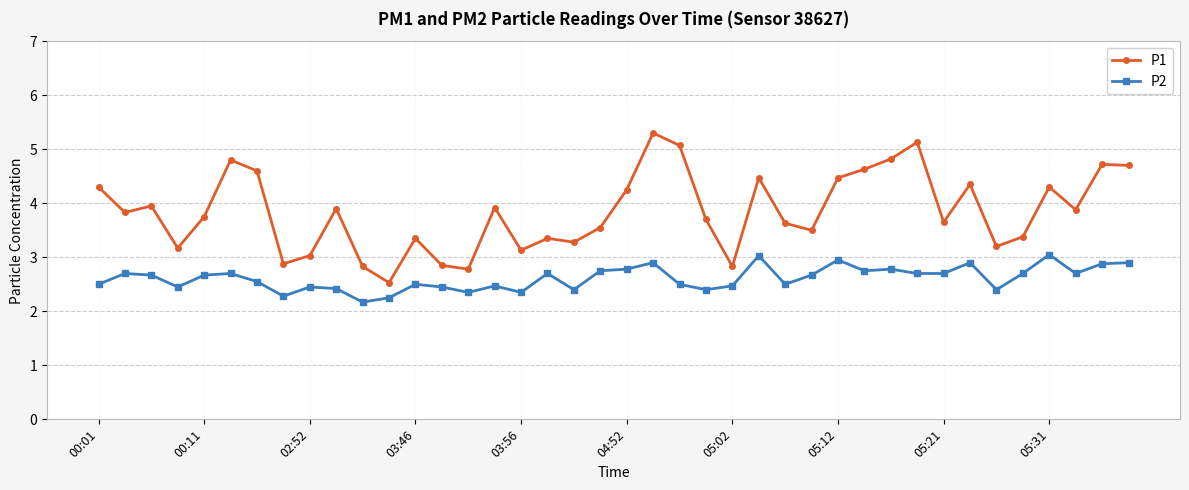

What is the minimum value for P1?

2.5